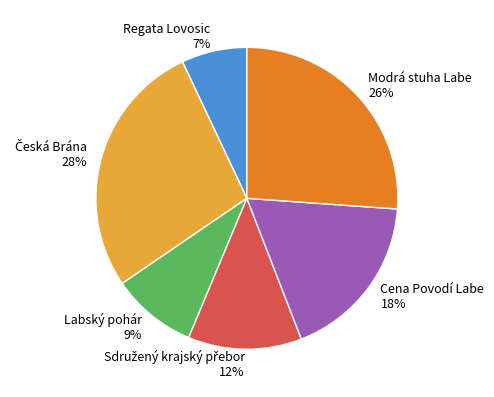

Does Cena Povodí Labe represent more than half of the total?

No